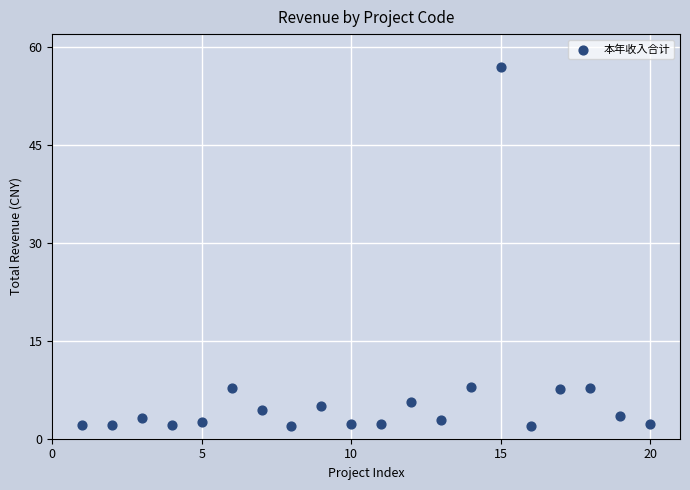

What is the range of X values (max minus min)?

19.0